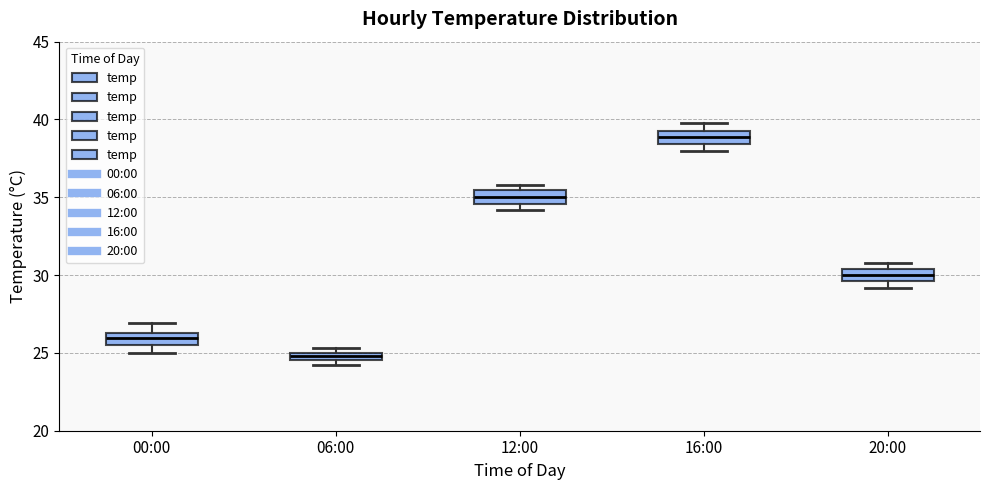

Which box's median line is the lowest?

06:00